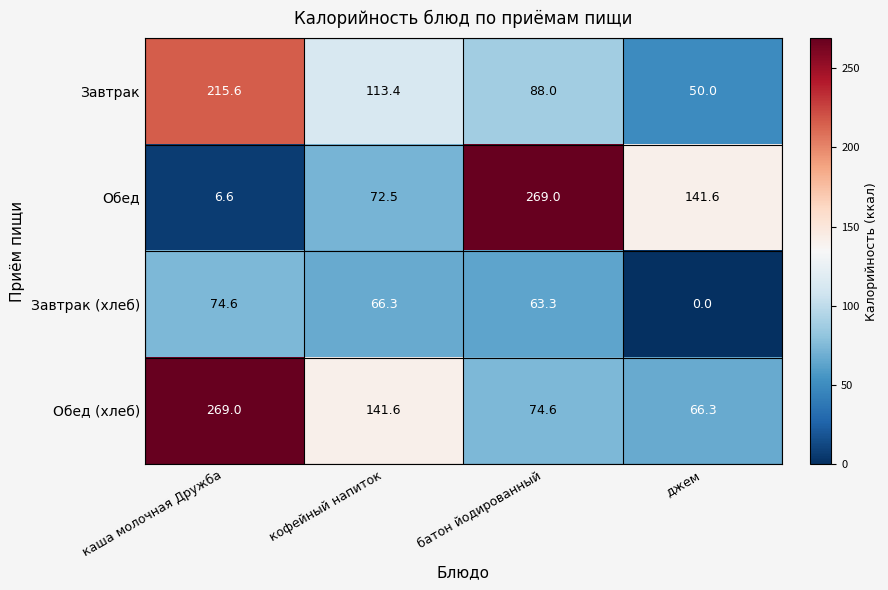

How many categories are shown in the chart?

4